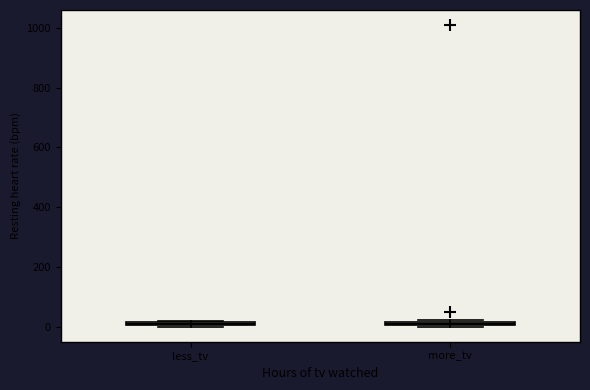

Where is the upper edge of the box for more_tv on the y-axis? The values are not printed on the chart, so give them approximately, as read against the axis.

20